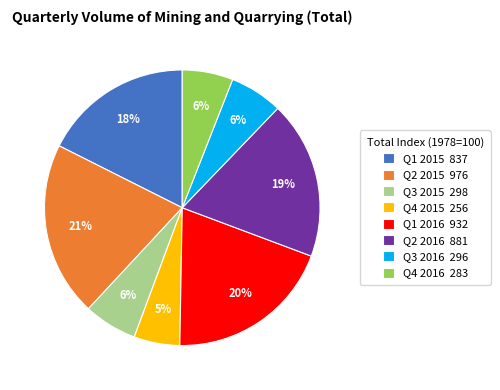

Is Q2 2016 the majority of the pie?

No